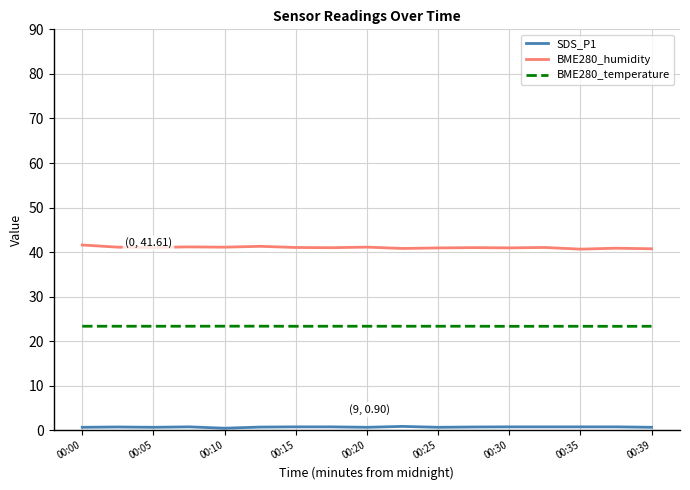

List the series in order of their overall mean, lowest first.

SDS_P1, BME280_temperature, BME280_humidity